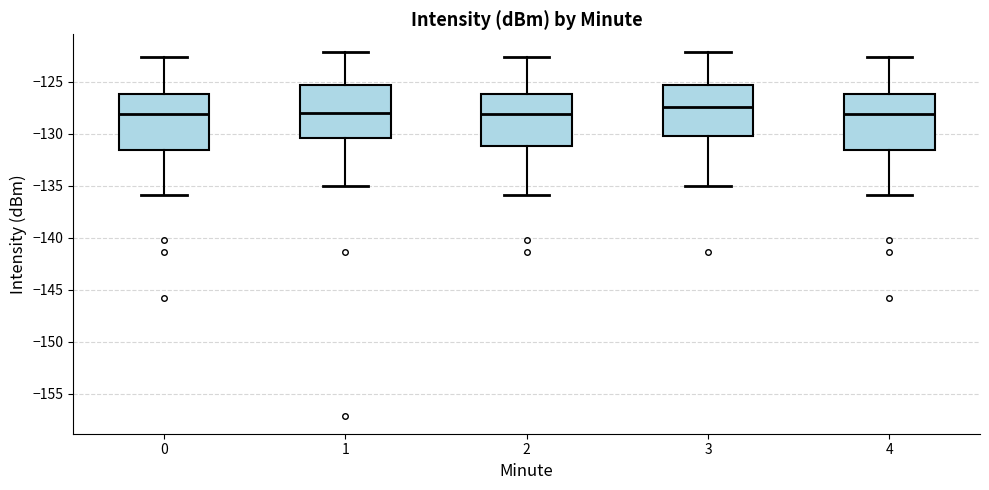

Reading left to right, read every box against the y-axis: the position of its median line, the range the box covers, and the ends of its whiskers. The values are not printed on the chart, so give them approximately, as read against the axis.

0: median -128.0, box -131.5 to -126.0, whiskers -136.0 to -122.5
1: median -128.0, box -130.5 to -125.5, whiskers -135.0 to -122.0
2: median -128.0, box -131.0 to -126.0, whiskers -136.0 to -122.5
3: median -127.5, box -130.0 to -125.5, whiskers -135.0 to -122.0
4: median -128.0, box -131.5 to -126.0, whiskers -136.0 to -122.5